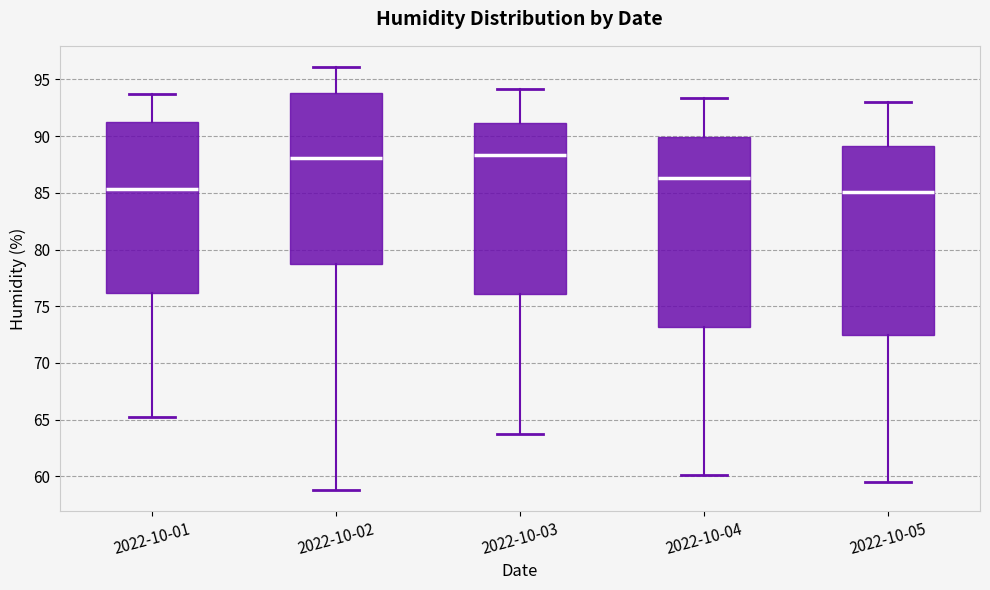

Where is the upper edge of the box for 2022-10-03 on the y-axis? The values are not printed on the chart, so give them approximately, as read against the axis.

91.0